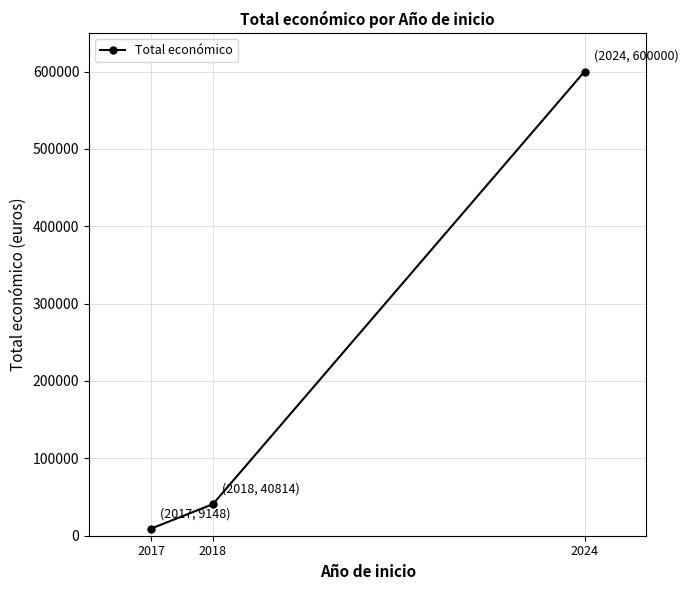

The value at 2018 is 40814. True or false?

True